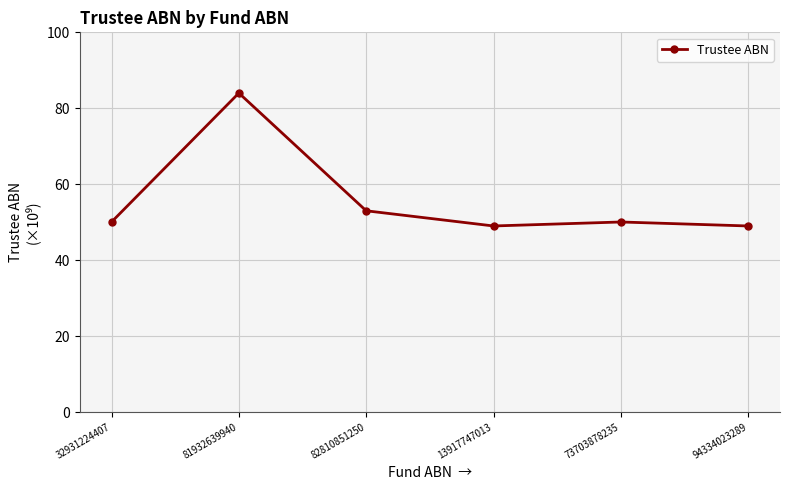

What position from the right is 81932639940?

5